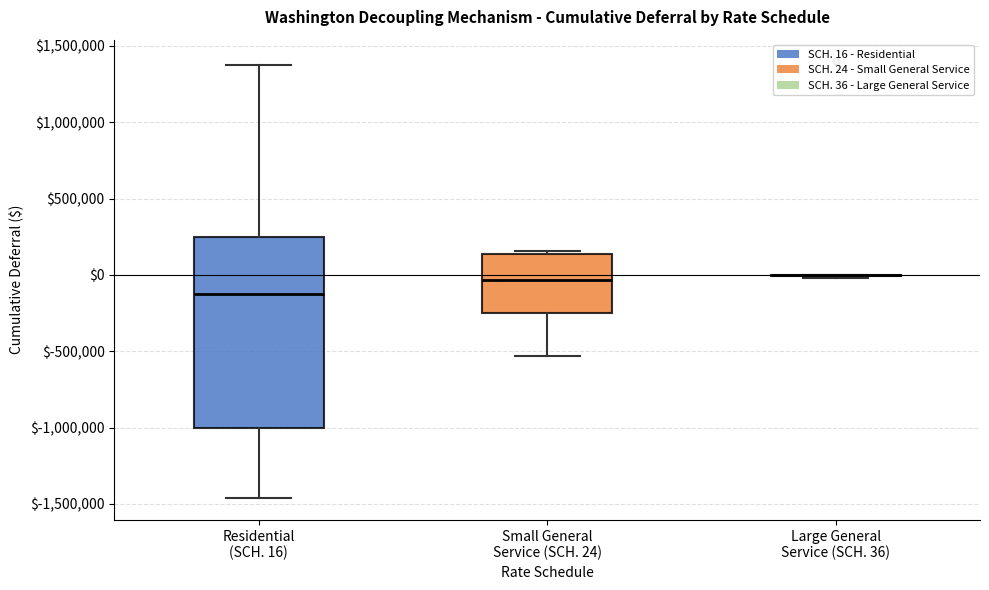

Comparing the boxes themselves (not the whiskers), which one is the tallest?

Residential (SCH. 16)